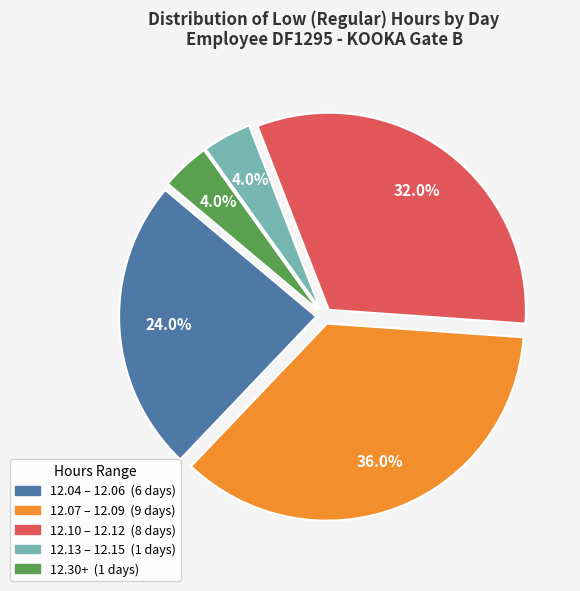

Does any single category account for the majority?

No